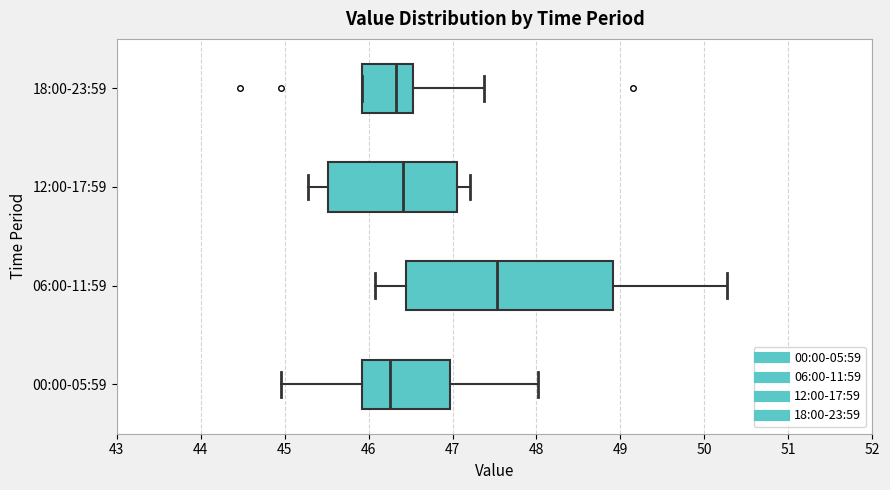

Where does the median line of the box for 18:00-23:59 sit on the x-axis? The values are not printed on the chart, so give them approximately, as read against the axis.

46.3